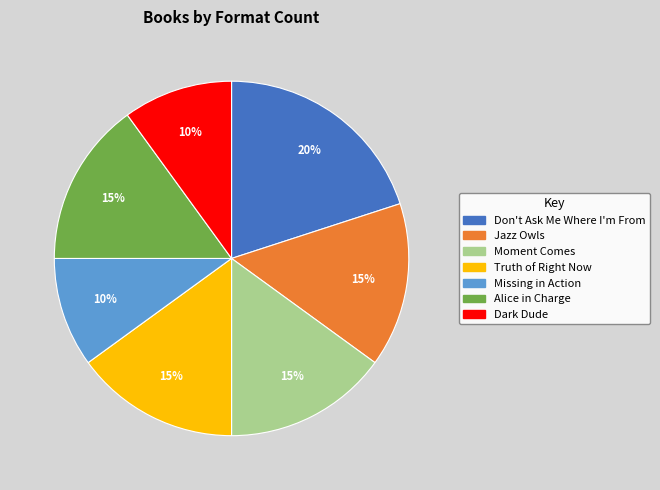

To the nearest percent, what portion does Jazz Owls represent?

15%